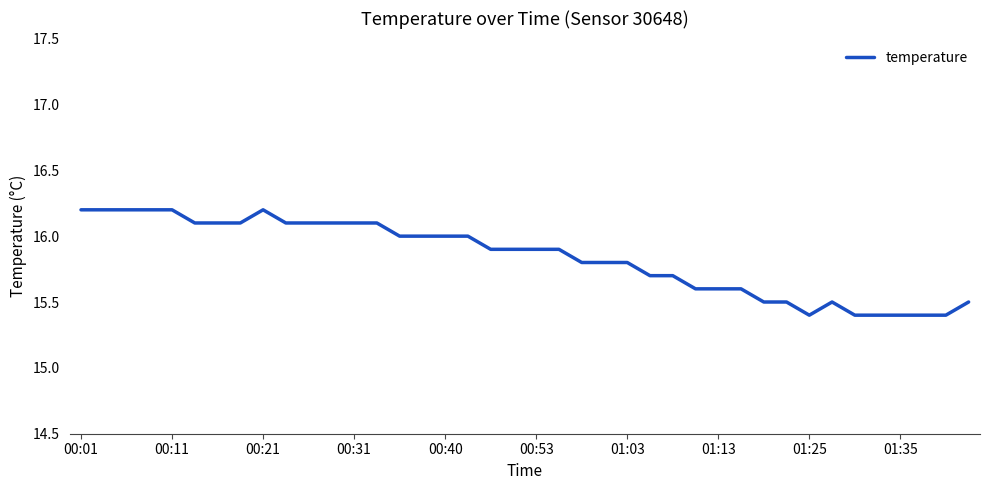

What is the difference between the maximum and minimum values?

0.8